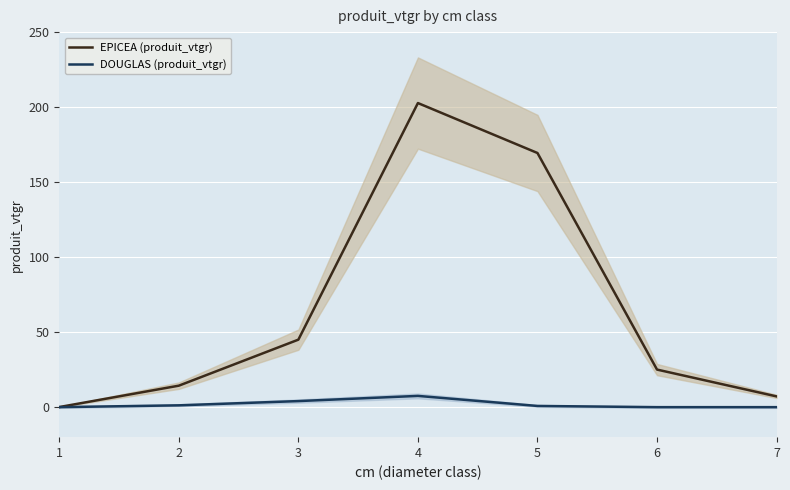

List the labels in order of DOUGLAS (produit_vtgr) value, largest first.

4, 3, 2, 5, 1, 6, 7